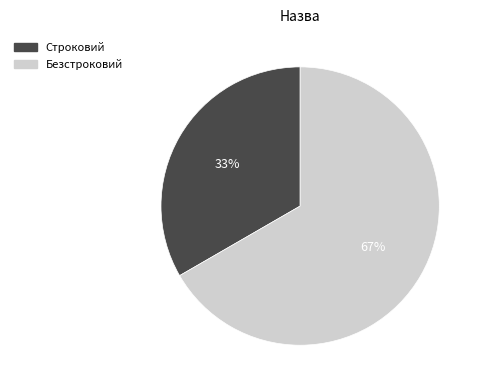

Is there any slice that represents more than half of the pie?

Yes